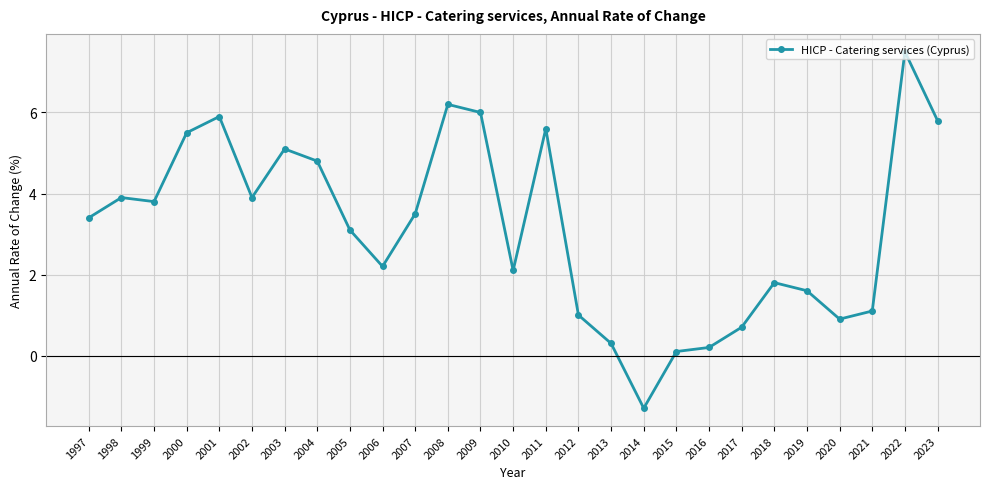

True or false: the data shows 3.5 at 2007.

True